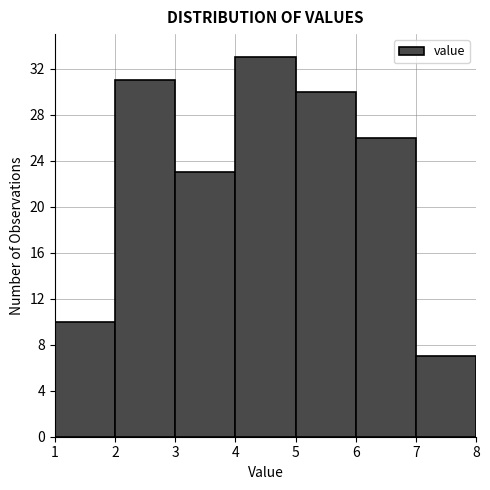

Reading left to right, list every bar in this chart as the range it spans on the x-axis followed by its height. The values are not printed on the chart, so give them approximately, as read against the axis.

1 to 2: 10
2 to 3: 31
3 to 4: 23
4 to 5: 33
5 to 6: 30
6 to 7: 26
7 to 8: 7